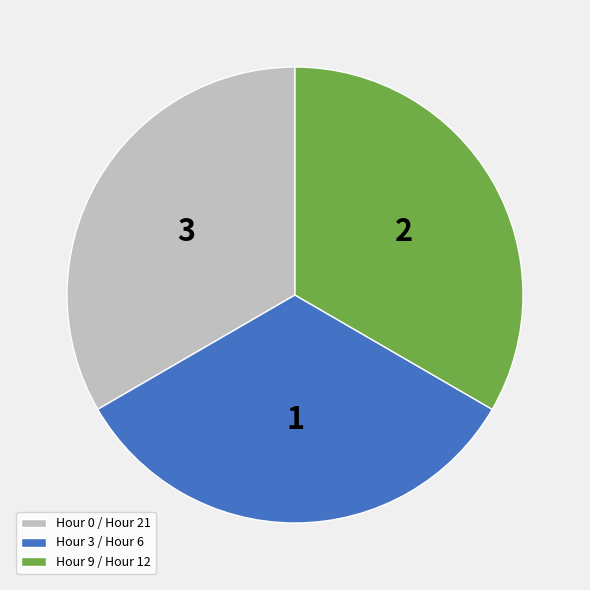

Approximately how many times larger is the value at Hour 9 / Hour 12 compared to Hour 3 / Hour 6?

1.0